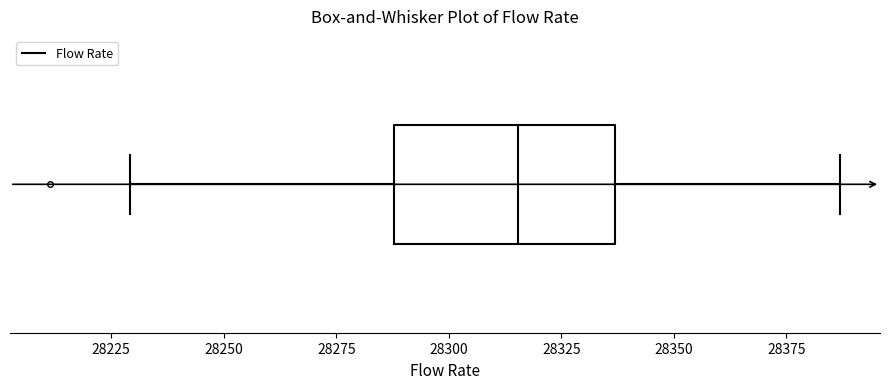

Transcribe this box plot: give where the median line is, the range the box spans, and where the two whiskers end, as read against the x-axis. The values are not printed on the chart, so give them approximately, as read against the axis.

median 28315, box 28290 to 28335, whiskers 28230 to 28385